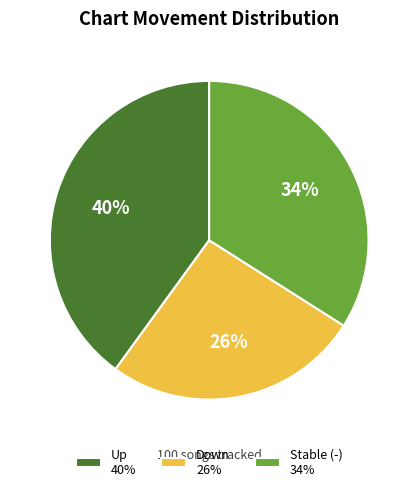

To the nearest percent, what portion does Up 40% represent?

40%